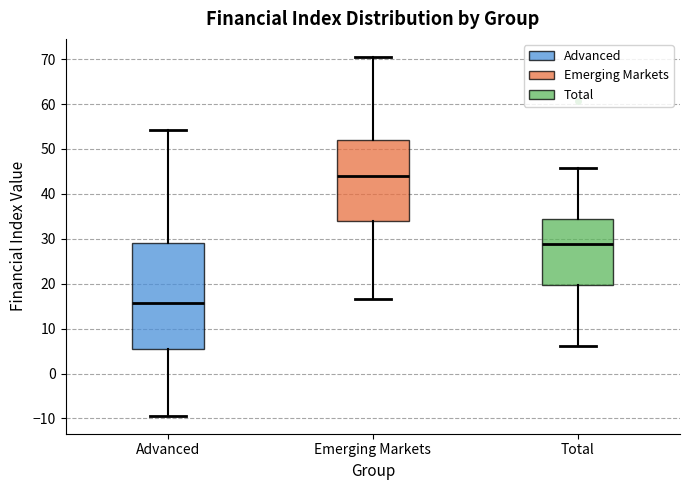

Where is the upper edge of the box for Total on the y-axis? The values are not printed on the chart, so give them approximately, as read against the axis.

34